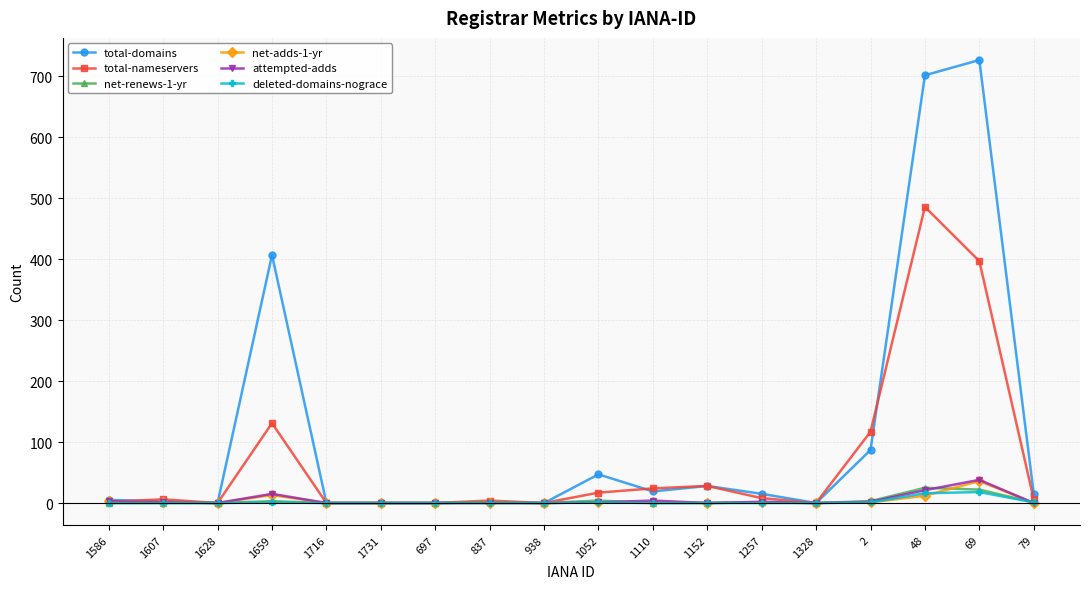

What is the sum of the attempted-adds values at 1659 and 1716?

15